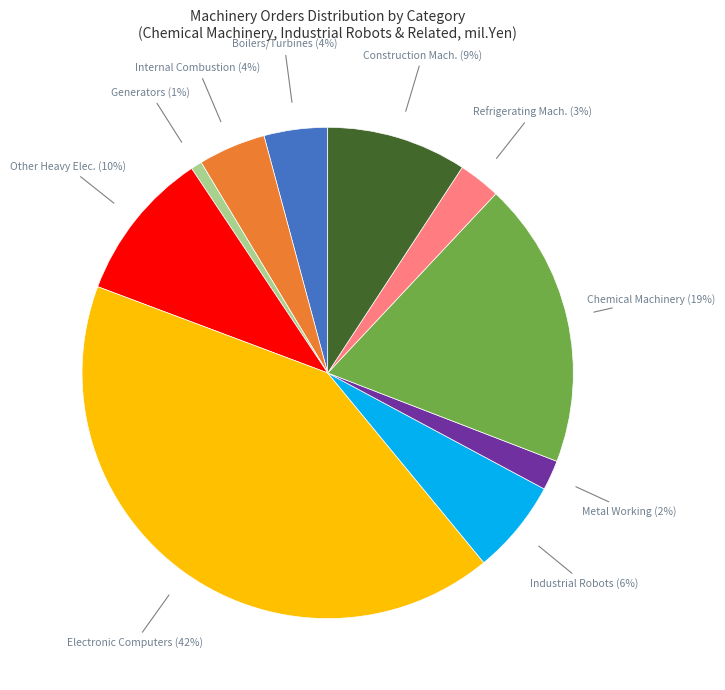

Is there a majority slice in this chart?

No